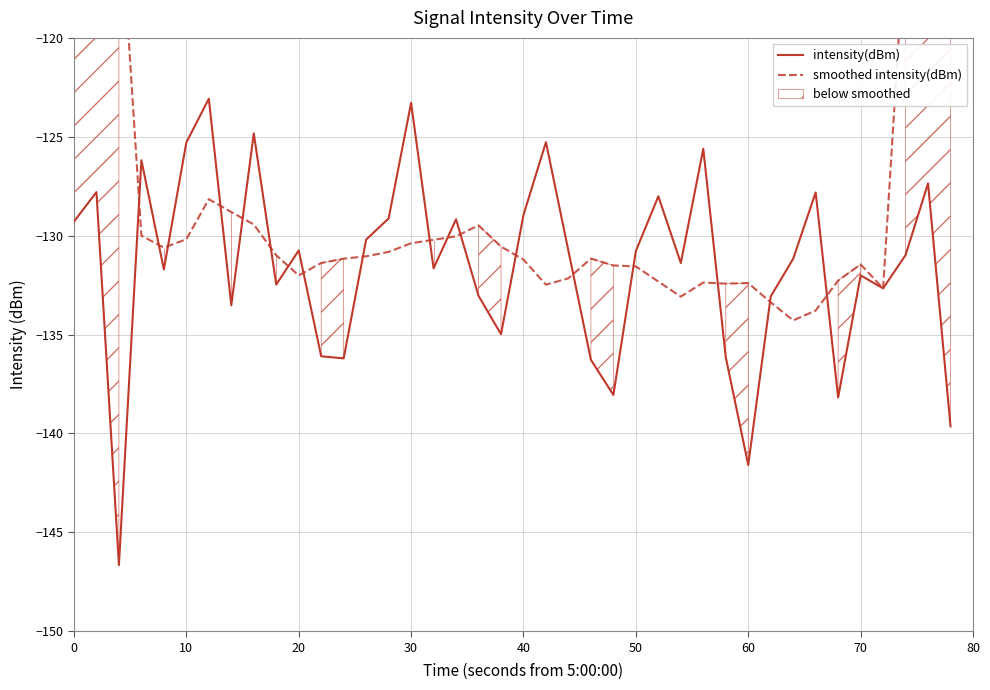

What is the minimum value for intensity(dBm)?

-146.7